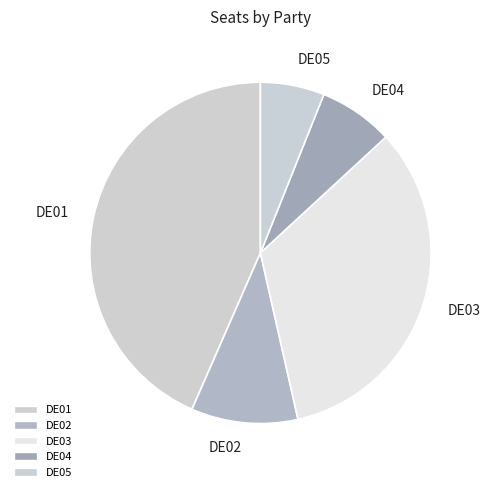

Does DE05 represent more than half of the total?

No